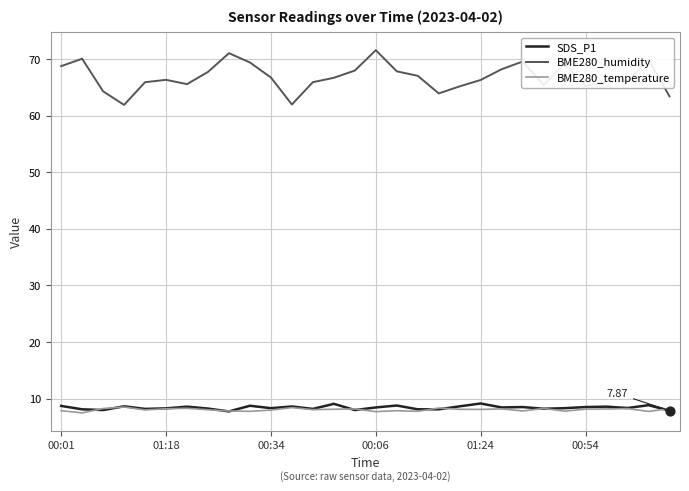

Which series has the largest total across all categories?

BME280_humidity